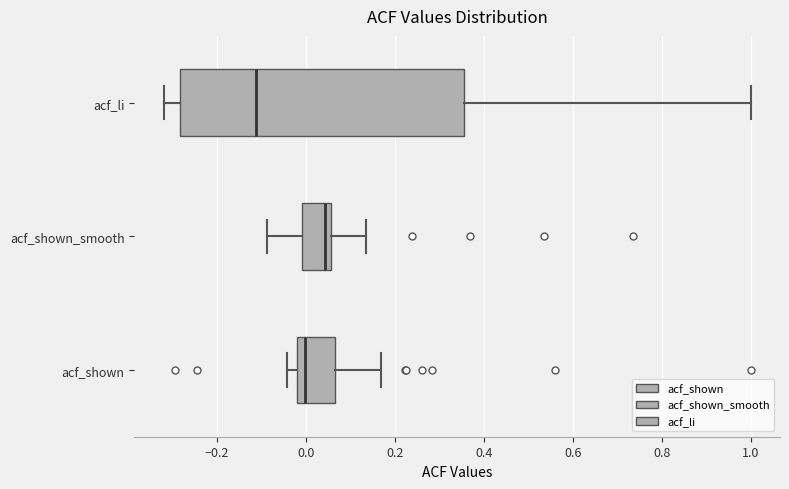

Reading bottom to top, read every box against the x-axis: the position of its median line, the range the box covers, and the ends of its whiskers. The values are not printed on the chart, so give them approximately, as read against the axis.

acf_shown: median 0.00, box -0.02 to 0.06, whiskers -0.04 to 0.16
acf_shown_smooth: median 0.04, box 0.00 to 0.06, whiskers -0.08 to 0.14
acf_li: median -0.12, box -0.28 to 0.36, whiskers -0.32 to 1.00